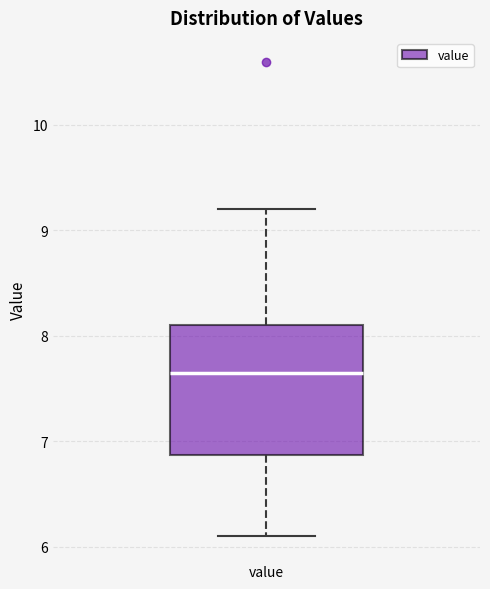

Where is the upper edge of the box for value on the y-axis? The values are not printed on the chart, so give them approximately, as read against the axis.

8.1